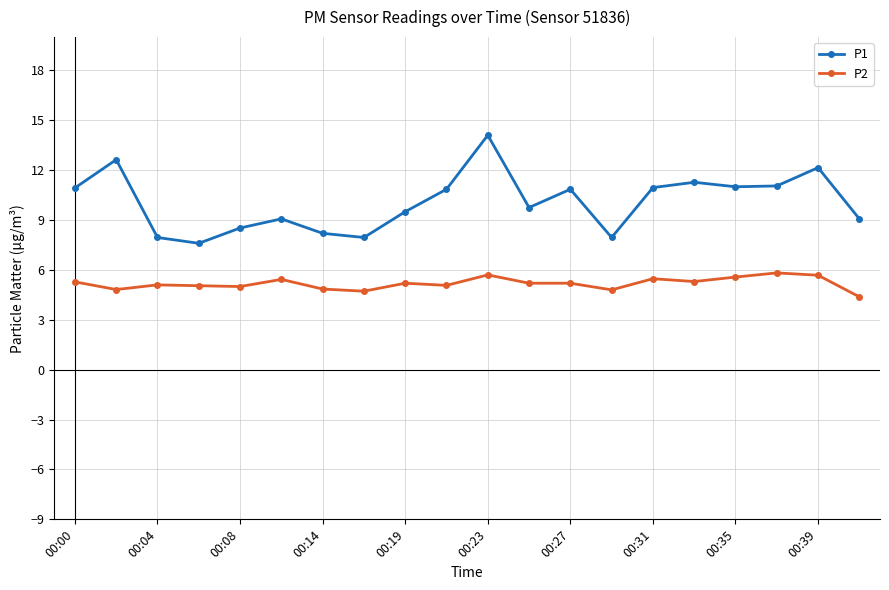

At how many categories does at least one series exceed 7?

20